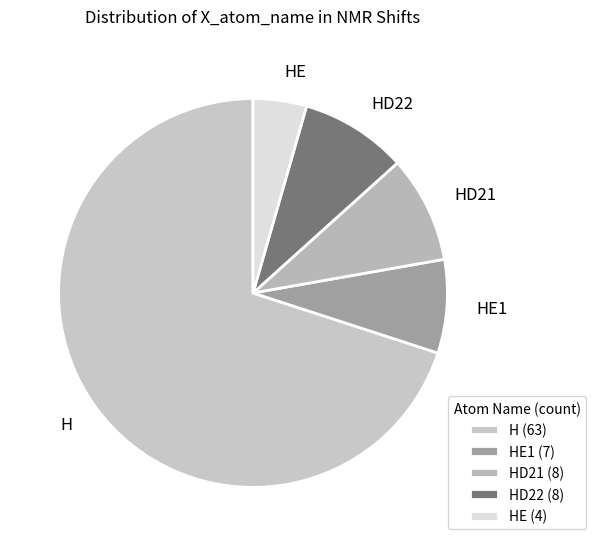

What is the ratio of the value at HE to the value at HE1?

0.6